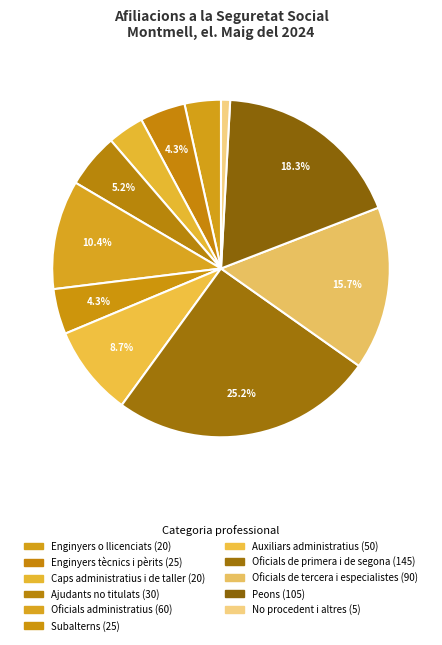

Combined, do Caps administratius i de taller and Enginyers o llicenciats account for over 50%?

No